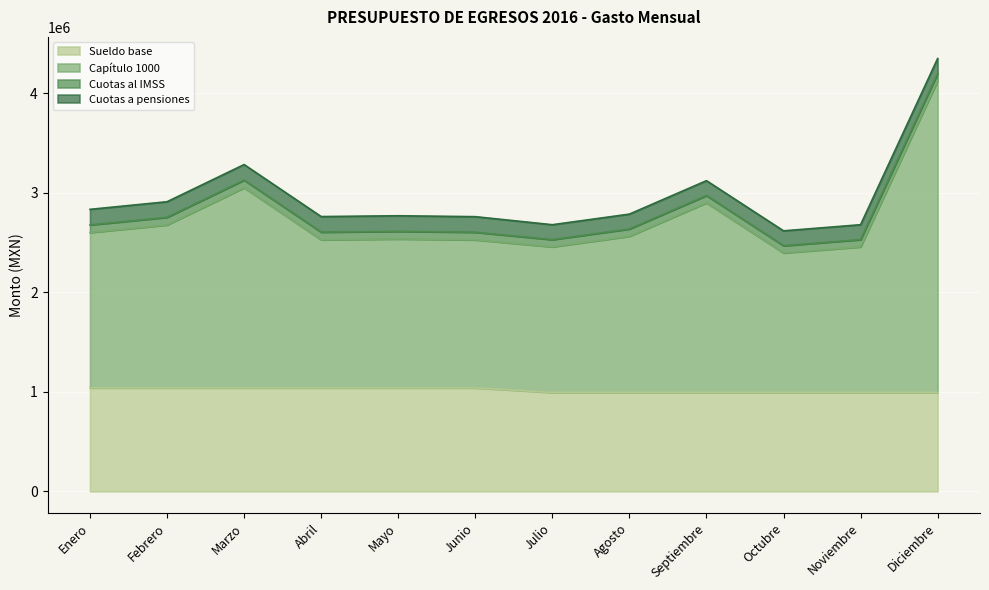

How many data points in Capítulo 1000 are above 2563670?

5